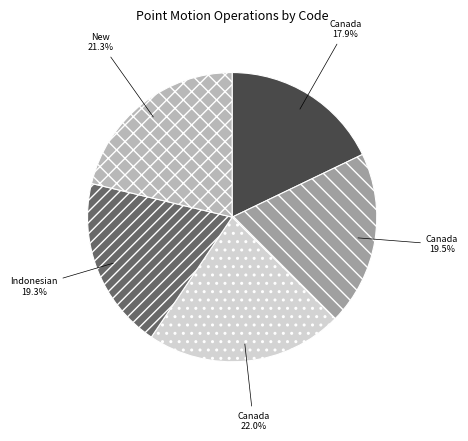

To the nearest percent, what is the difference between the largest and smallest slice percentages?

4%